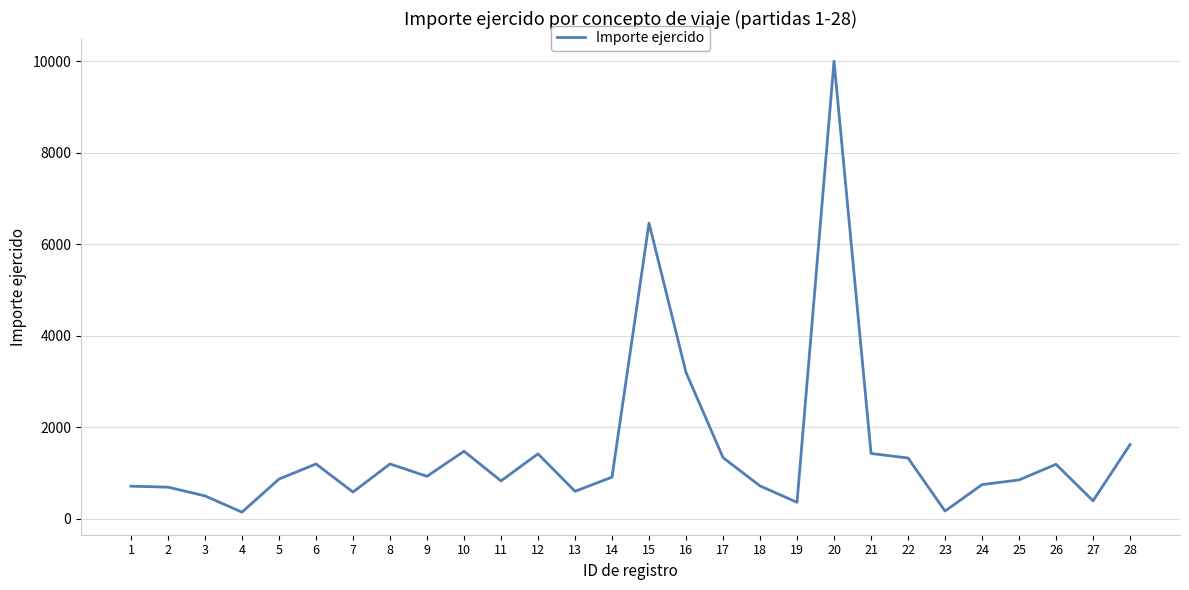

How many interior local valleys (lower than both neighbors) does the data have?

8